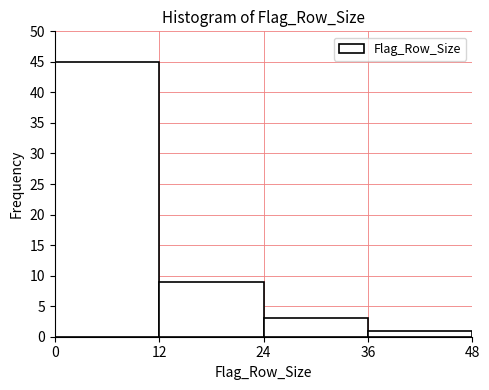

Over which range of the x-axis is the bar tallest?

0 to 12